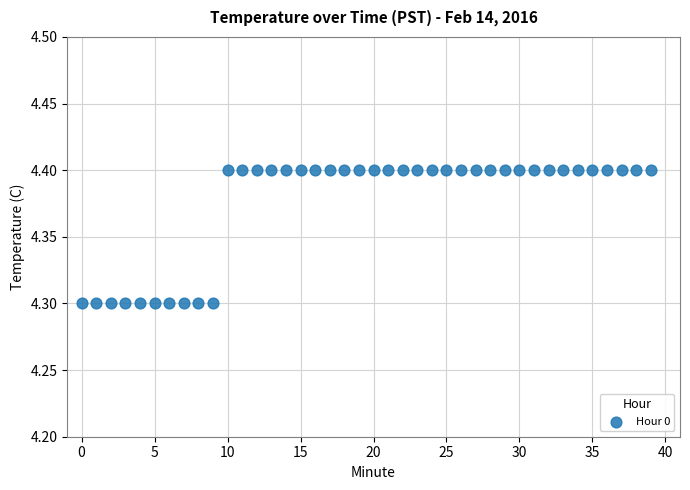

How many points are shown in the scatter plot?

40